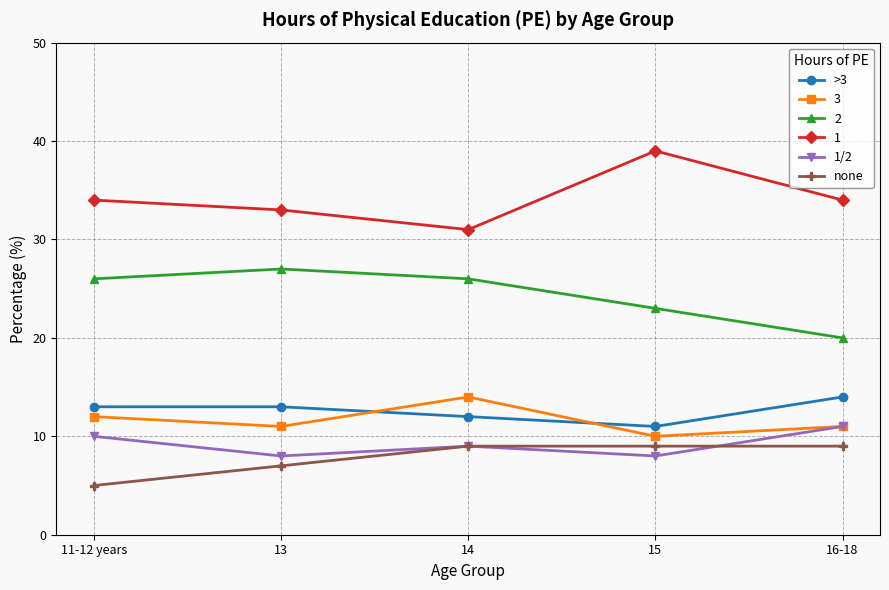

What is the label of the 1st point from the left?

11-12 years